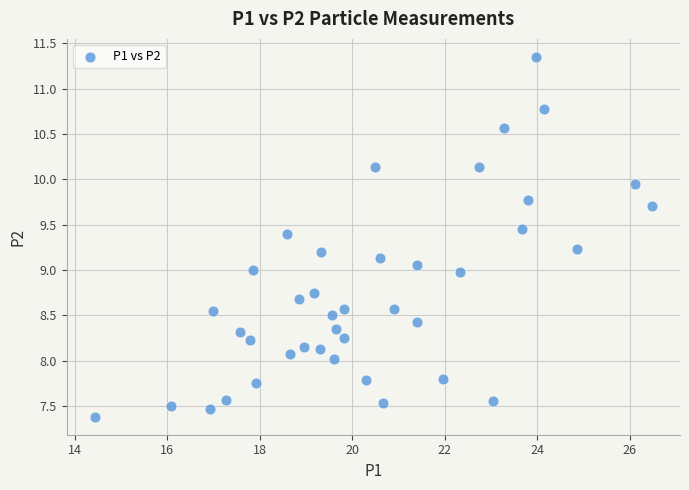

What is the range of X values (max minus min)?

12.1